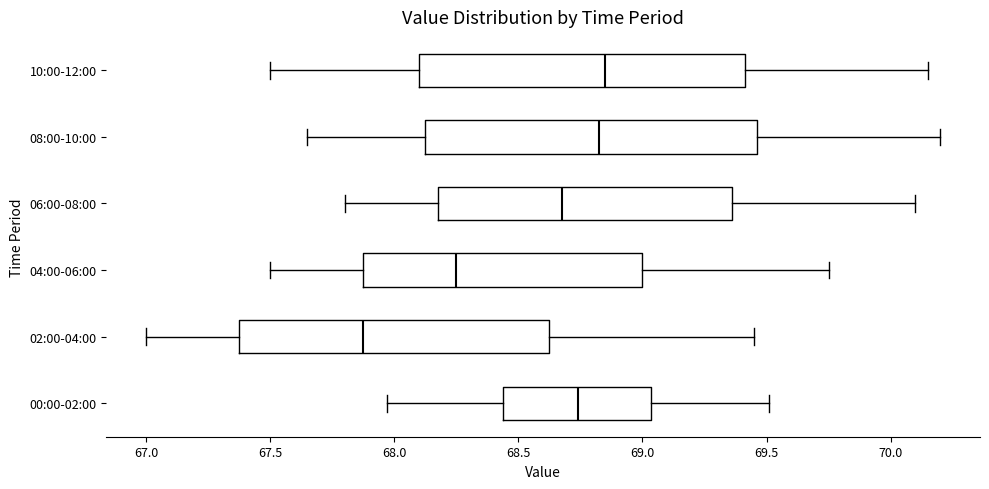

Reading bottom to top, transcribe this box plot: for each box, give where its median line is, the range the box spans, and where its two whiskers end, as read against the x-axis. The values are not printed on the chart, so give them approximately, as read against the axis.

00:00-02:00: median 68.75, box 68.45 to 69.05, whiskers 67.95 to 69.50
02:00-04:00: median 67.90, box 67.35 to 68.65, whiskers 67.00 to 69.45
04:00-06:00: median 68.25, box 67.90 to 69.00, whiskers 67.50 to 69.75
06:00-08:00: median 68.70, box 68.20 to 69.35, whiskers 67.80 to 70.10
08:00-10:00: median 68.85, box 68.15 to 69.45, whiskers 67.65 to 70.20
10:00-12:00: median 68.85, box 68.10 to 69.40, whiskers 67.50 to 70.15